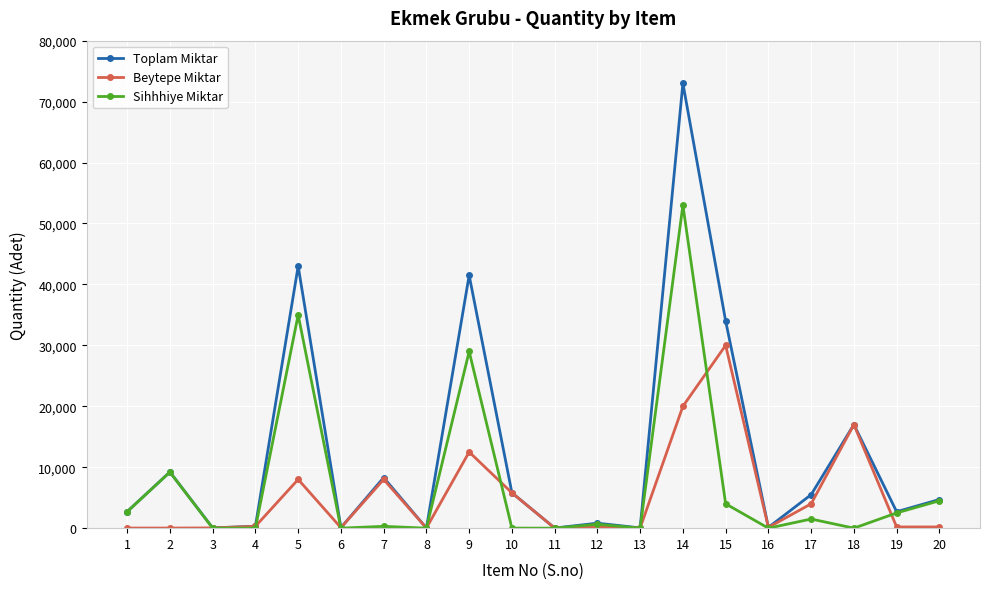

What is the total value across all series at 11?

40